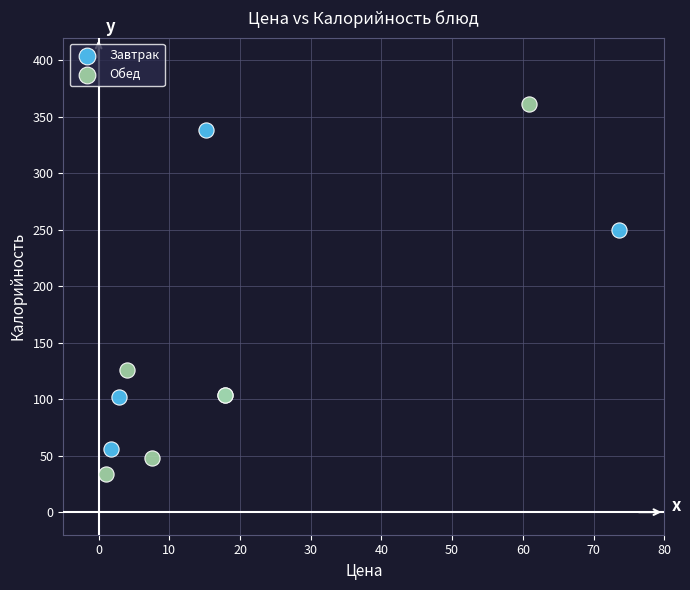

Which series contains the highest Y value?

Обед